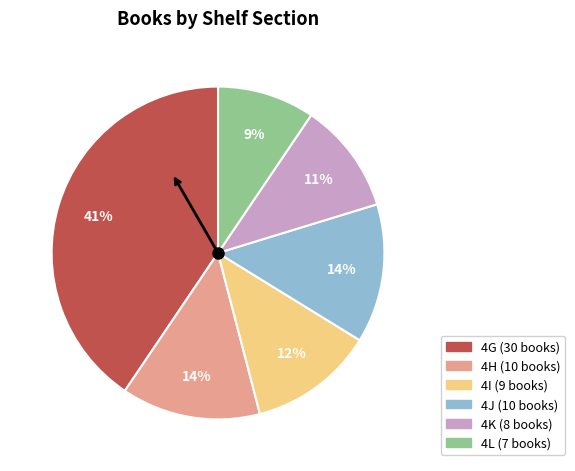

Is there any slice that represents more than half of the pie?

No